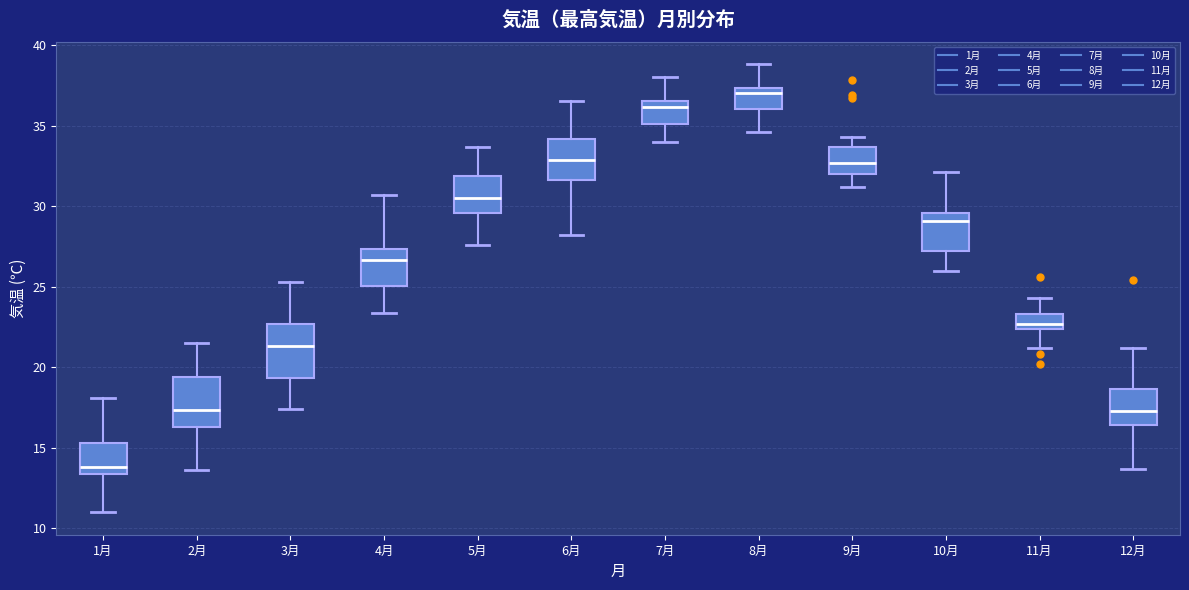

Reading left to right, read every box against the y-axis: the position of its median line, the range the box covers, and the ends of its whiskers. The values are not printed on the chart, so give them approximately, as read against the axis.

1月: median 14.0, box 13.5 to 15.5, whiskers 11.0 to 18.0
2月: median 17.5, box 16.5 to 19.5, whiskers 13.5 to 21.5
3月: median 21.5, box 19.5 to 22.5, whiskers 17.5 to 25.5
4月: median 26.5, box 25.0 to 27.5, whiskers 23.5 to 30.5
5月: median 30.5, box 29.5 to 32.0, whiskers 27.5 to 33.5
6月: median 33.0, box 31.5 to 34.0, whiskers 28.0 to 36.5
7月: median 36.0, box 35.0 to 36.5, whiskers 34.0 to 38.0
8月: median 37.0, box 36.0 to 37.5, whiskers 34.5 to 39.0
9月: median 32.5, box 32.0 to 33.5, whiskers 31.0 to 34.5
10月: median 29.0, box 27.0 to 29.5, whiskers 26.0 to 32.0
11月: median 22.5 (just above the box's lower edge), box 22.5 to 23.5, whiskers 21.0 to 24.5
12月: median 17.5, box 16.5 to 18.5, whiskers 13.5 to 21.0